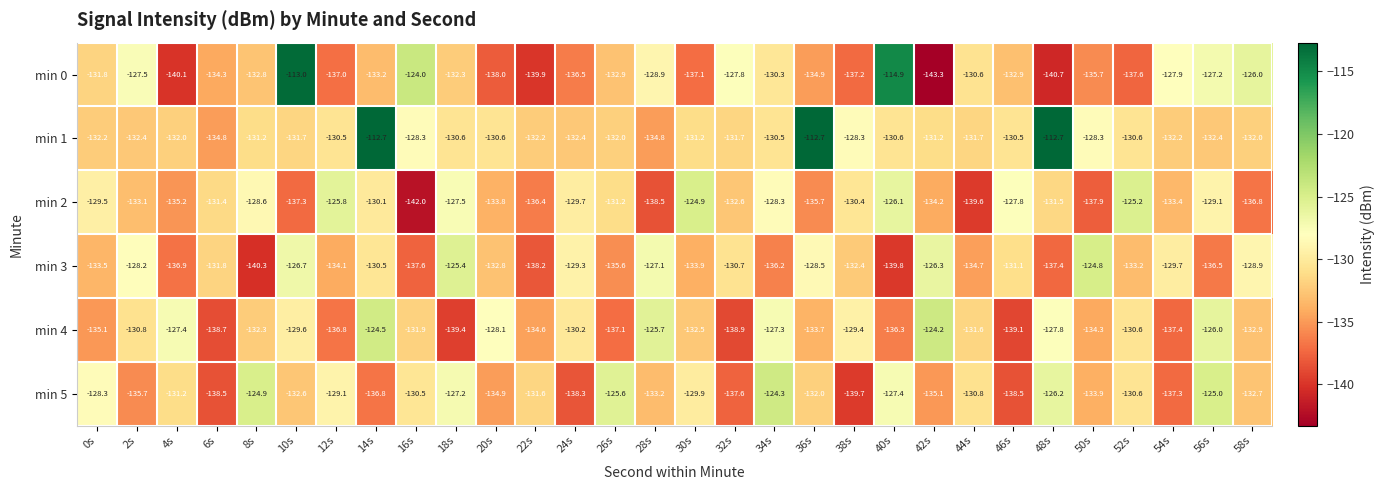

The min 5 series shows -181.3 at 52s. True or false?

False